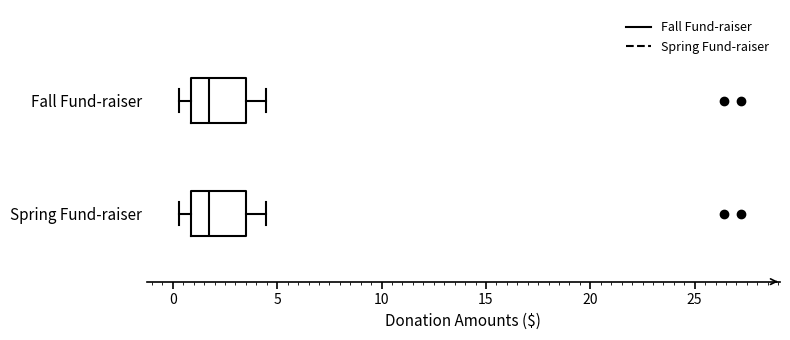

Reading bottom to top, read every box against the x-axis: the position of its median line, the range the box covers, and the ends of its whiskers. The values are not printed on the chart, so give them approximately, as read against the axis.

Spring Fund-raiser: median 1.5, box 1.0 to 3.5, whiskers 0.5 to 4.5
Fall Fund-raiser: median 1.5, box 1.0 to 3.5, whiskers 0.5 to 4.5